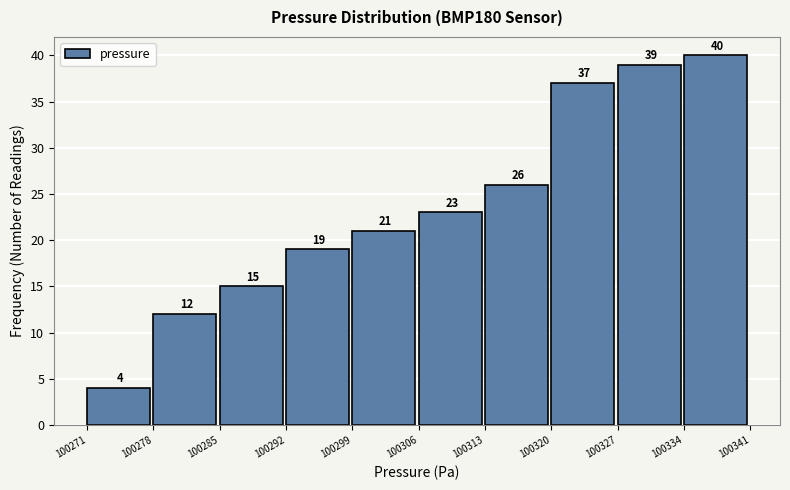

How tall is the bar that spans 100271 to 100278 on the x-axis?

4